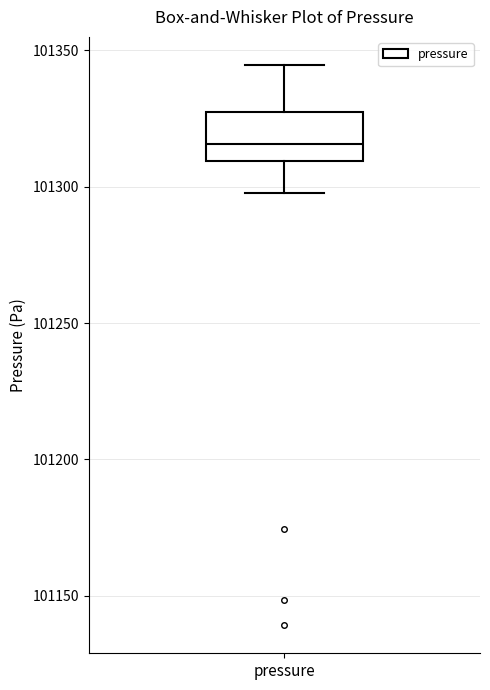

Where does the median line of the box for pressure sit on the y-axis? The values are not printed on the chart, so give them approximately, as read against the axis.

101315